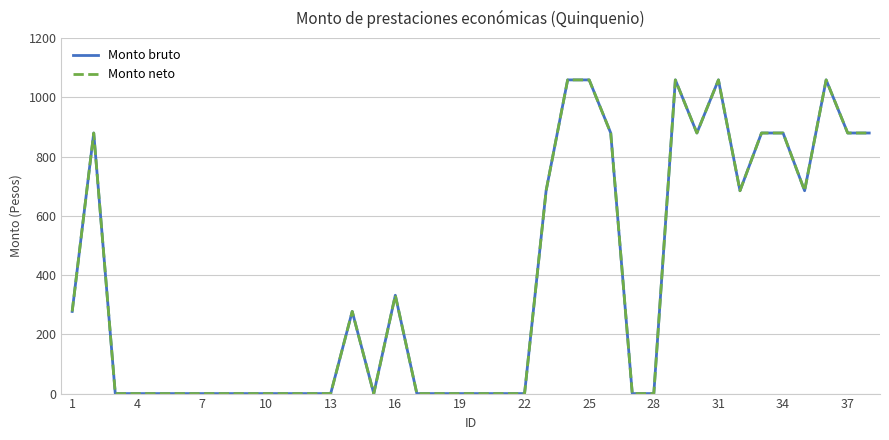

True or false: Monto neto and Monto bruto intersect in this chart.

False